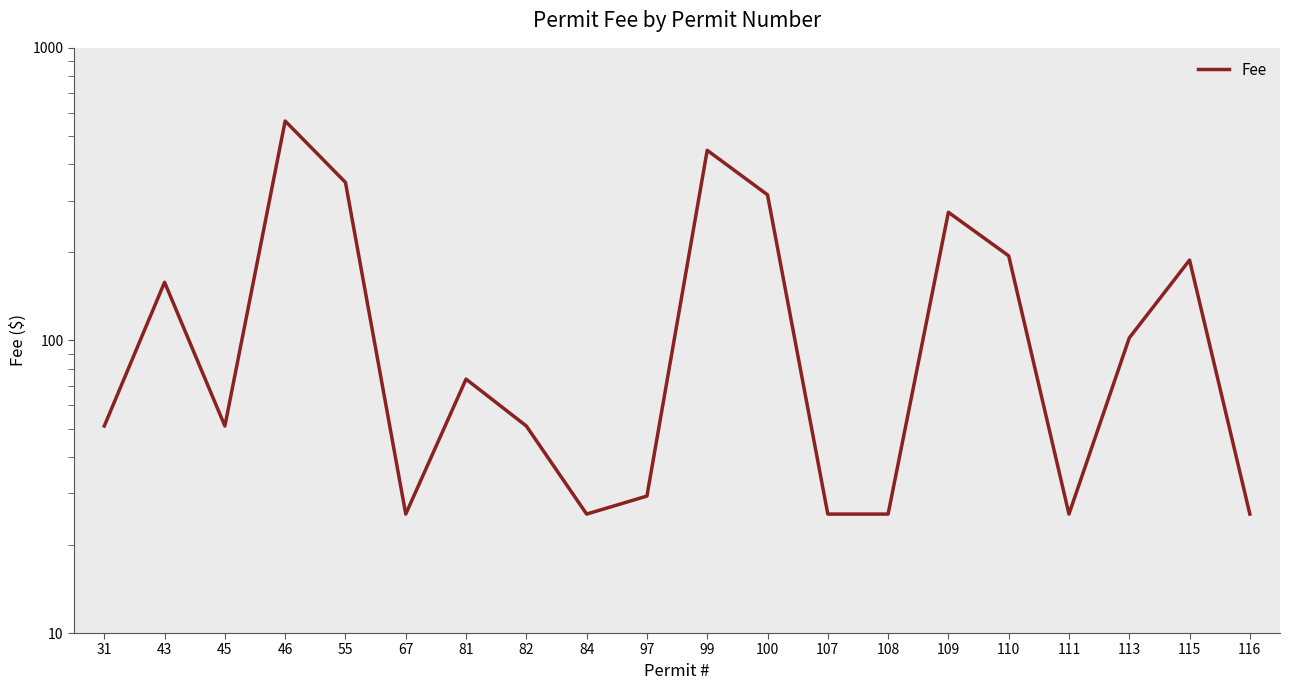

Read the value at 84.

25.5